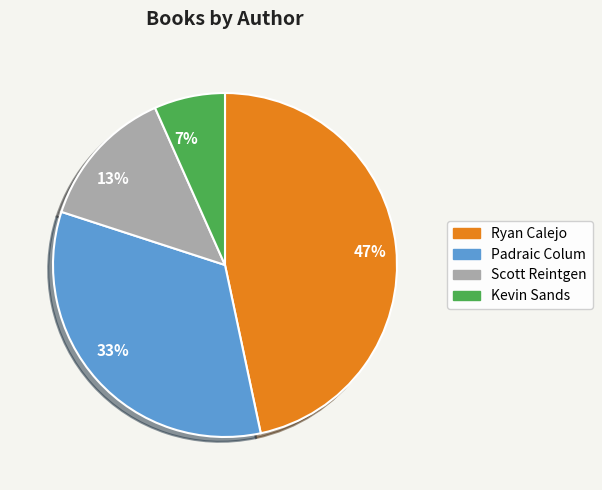

To the nearest percent, what percentage of the pie is Padraic Colum?

33%